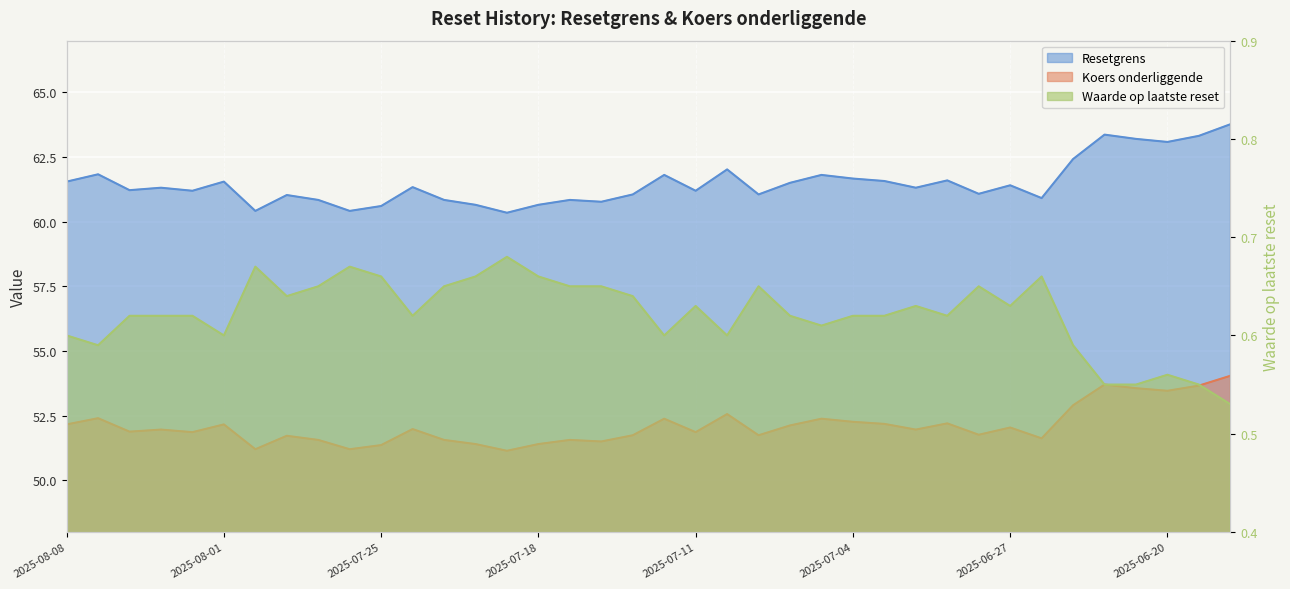

What is the difference between the Resetgrens values at 2025-07-14 and 2025-07-01?

0.2